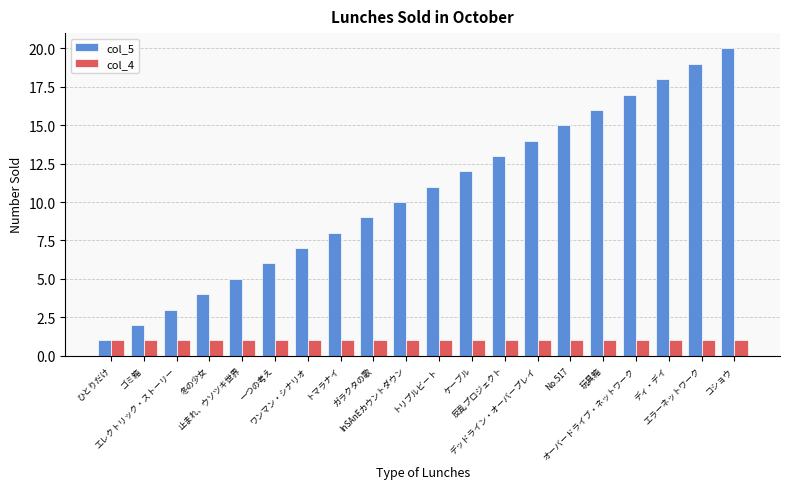

Rank the series by their maximum value, from highest to lowest.

col_5, col_4